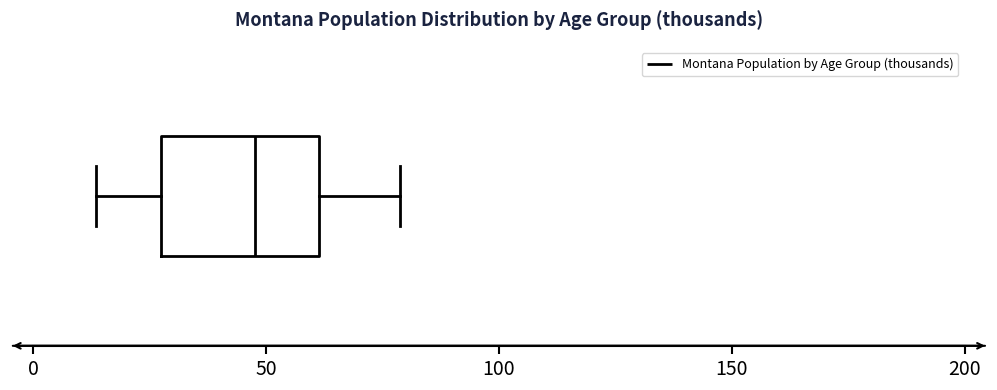

Transcribe this box plot: give where the median line is, the range the box spans, and where the two whiskers end, as read against the x-axis. The values are not printed on the chart, so give them approximately, as read against the axis.

median 50, box 25 to 60, whiskers 15 to 80